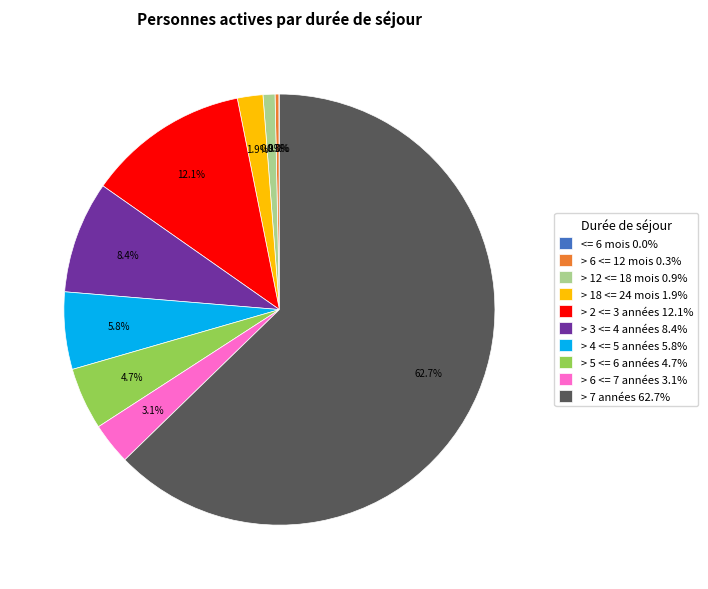

What is the ratio of the value at > 5 <= 6 années 4.7% to the value at > 12 <= 18 mois 0.9%?

5.2